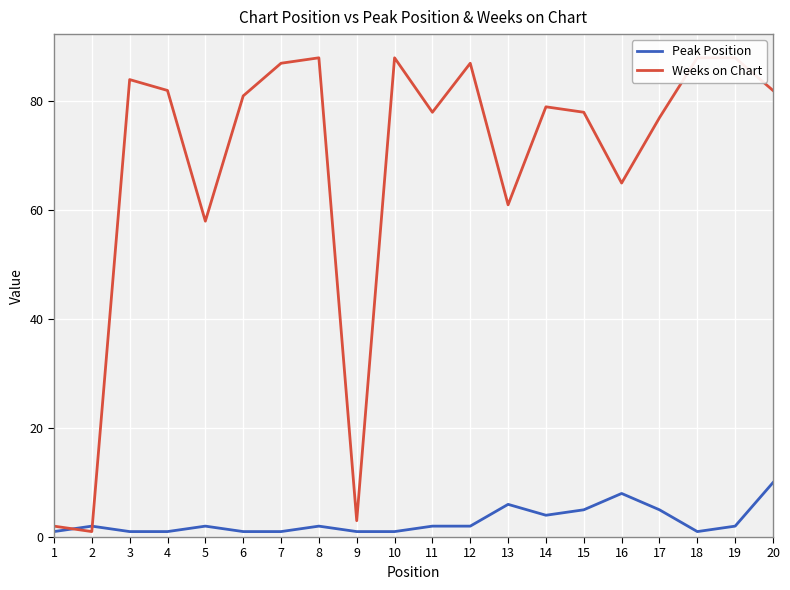

What is the lowest value of the Peak Position series?

1